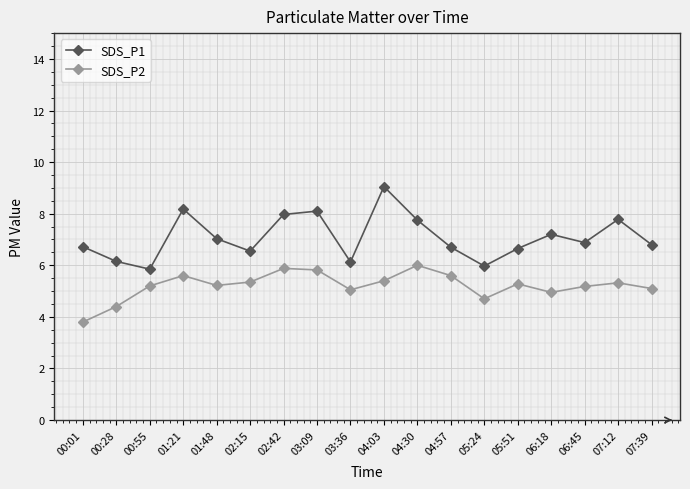

At which label does SDS_P2 reach its peak?

04:30